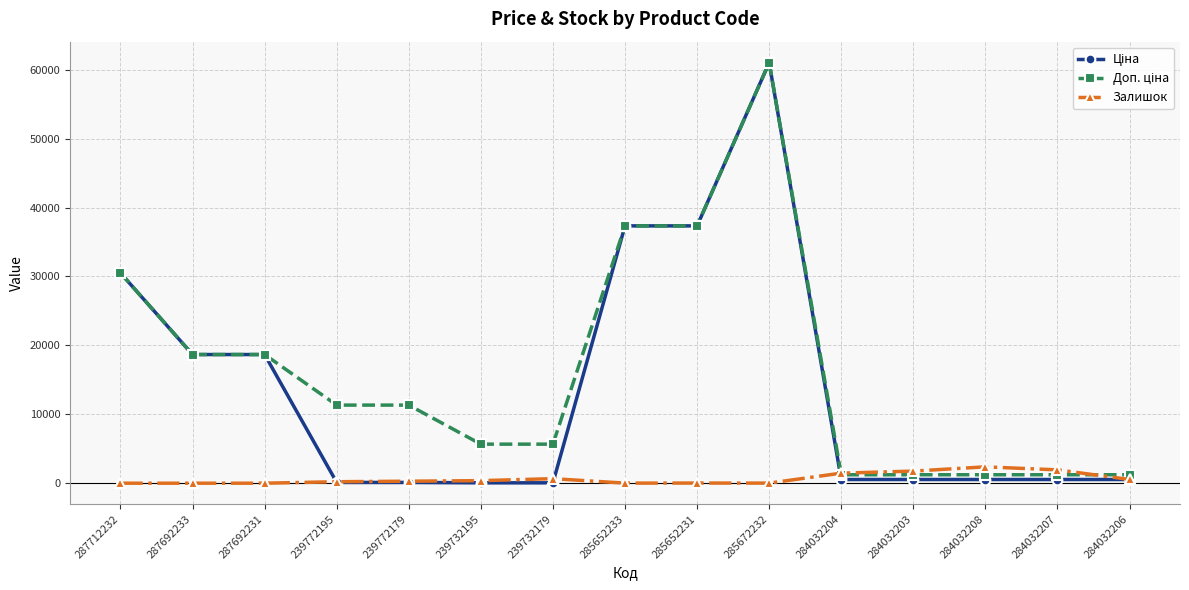

What is the approximate value of Залишок at 239732179?

658.0